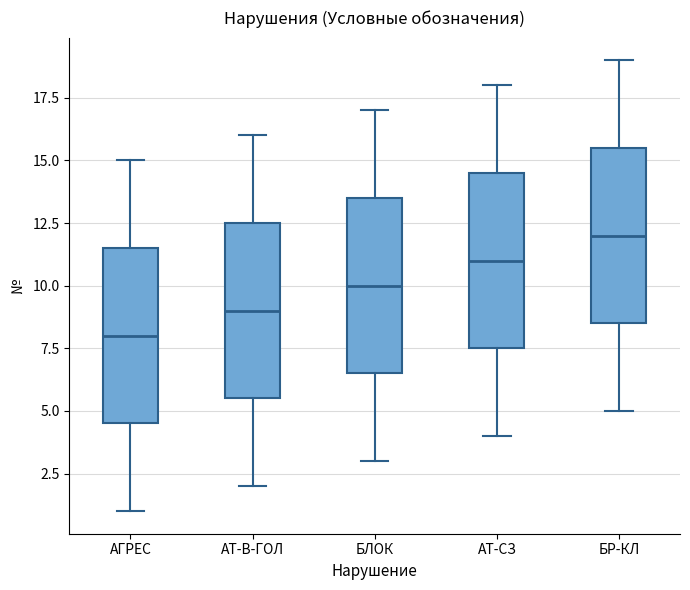

Reading left to right, transcribe this box plot: for each box, give where its median line is, the range the box spans, and where its two whiskers end, as read against the y-axis. The values are not printed on the chart, so give them approximately, as read against the axis.

АГРЕС: median 8.0, box 4.5 to 11.5, whiskers 1.0 to 15.0
АТ-В-ГОЛ: median 9.0, box 5.5 to 12.5, whiskers 2.0 to 16.0
БЛОК: median 10.0, box 6.5 to 13.5, whiskers 3.0 to 17.0
АТ-СЗ: median 11.0, box 7.5 to 14.5, whiskers 4.0 to 18.0
БР-КЛ: median 12.0, box 8.5 to 15.5, whiskers 5.0 to 19.0